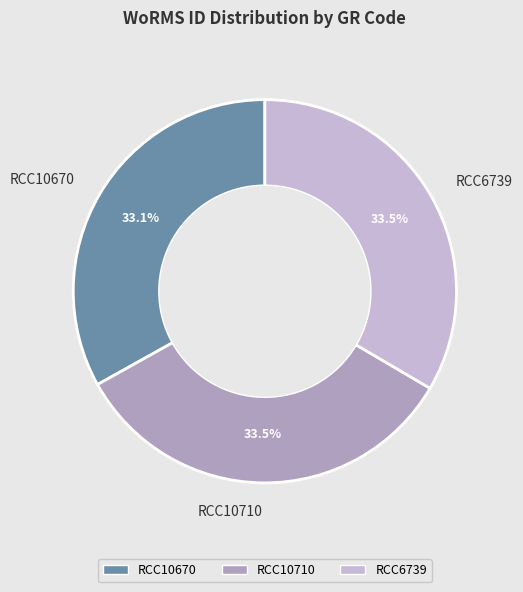

Approximately how many times larger is the value at RCC6739 compared to RCC10710?

1.0